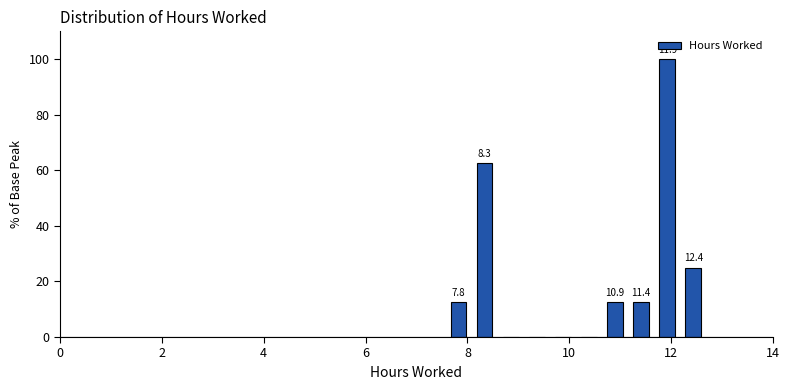

Read against the x-axis, roughly where is the centre of the tallest bar?

12.0